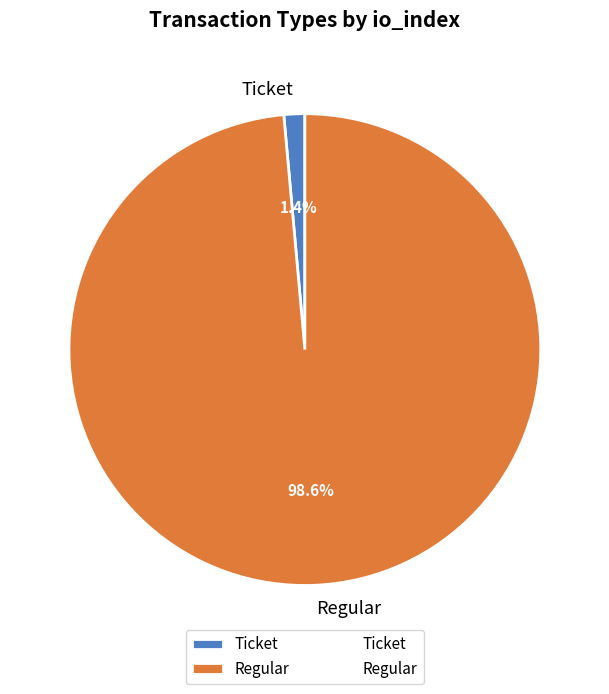

Which slice is the smallest?

Ticket